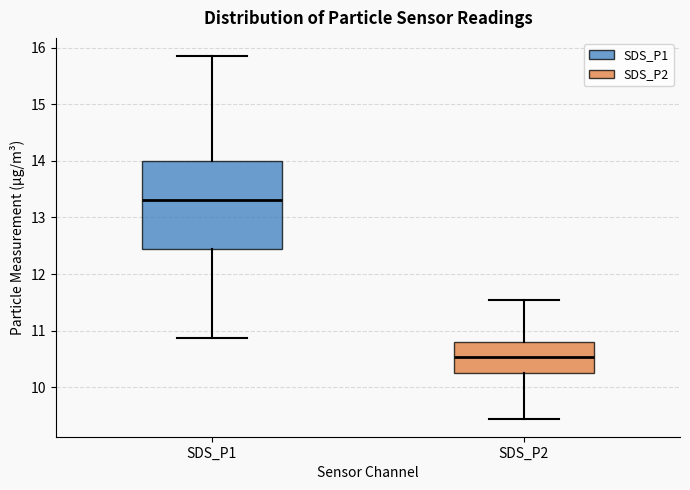

Reading left to right, transcribe this box plot: for each box, give where its median line is, the range the box spans, and where its two whiskers end, as read against the y-axis. The values are not printed on the chart, so give them approximately, as read against the axis.

SDS_P1: median 13.3, box 12.4 to 14.0, whiskers 10.9 to 15.9
SDS_P2: median 10.5, box 10.3 to 10.8, whiskers 9.5 to 11.6